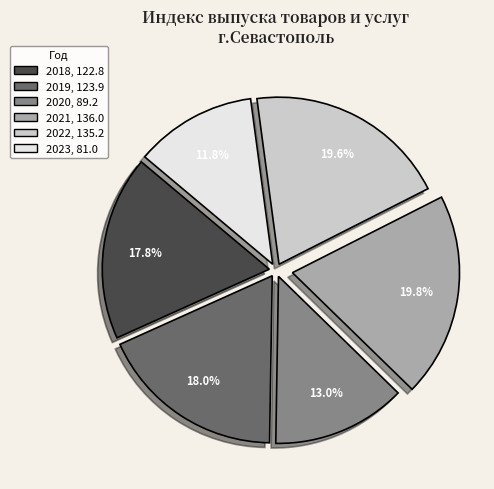

Is 2021 the majority of the pie?

No